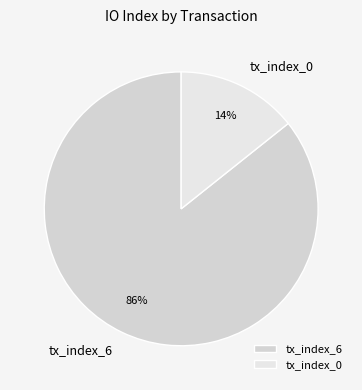

What is the majority slice?

tx_index_6